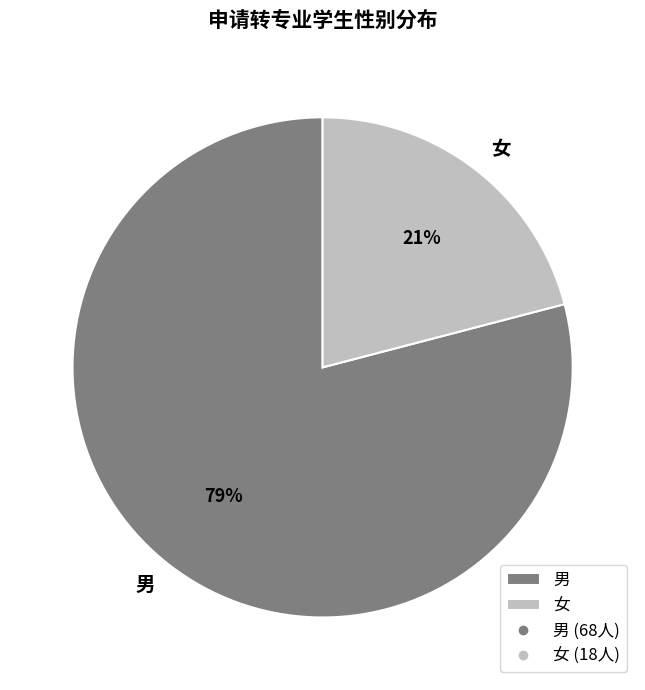

How many segments does this pie chart have?

2